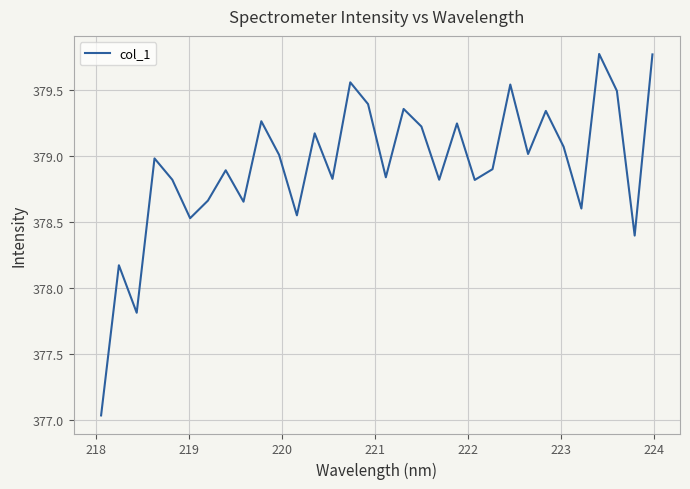

What is the greatest value displayed?

379.8